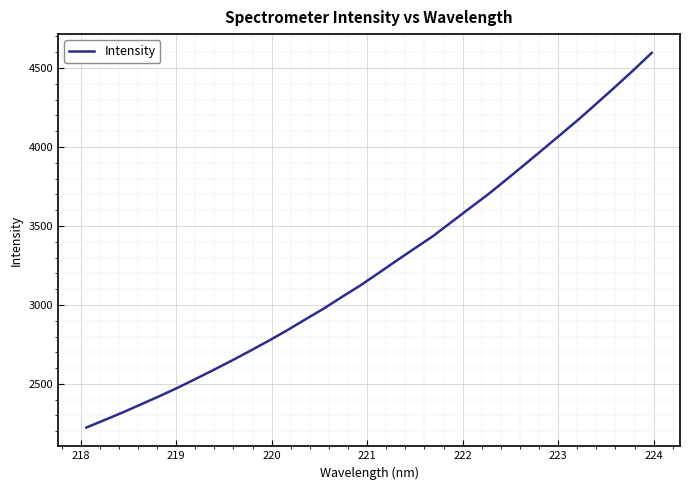

What is the difference between the second highest and second lowest values?

2215.4